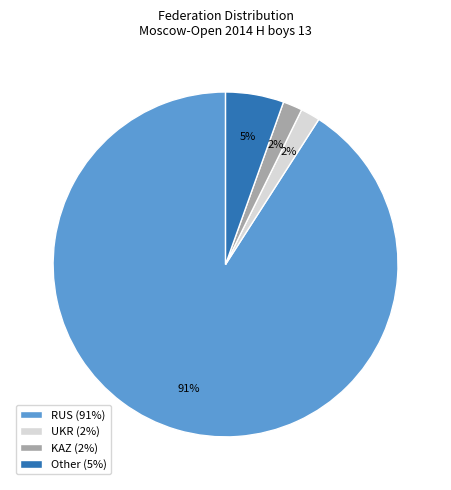

Does RUS represent more than half of the total?

Yes